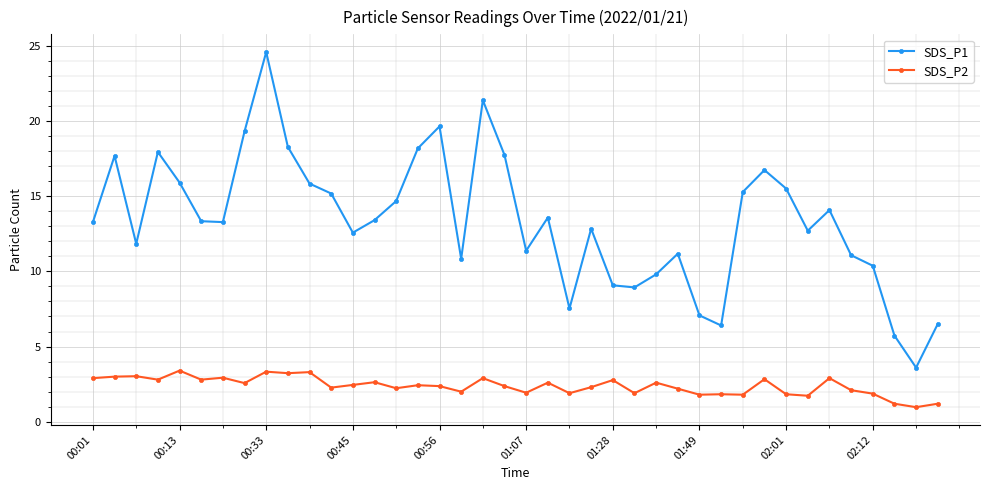

Which series has the largest total across all categories?

SDS_P1